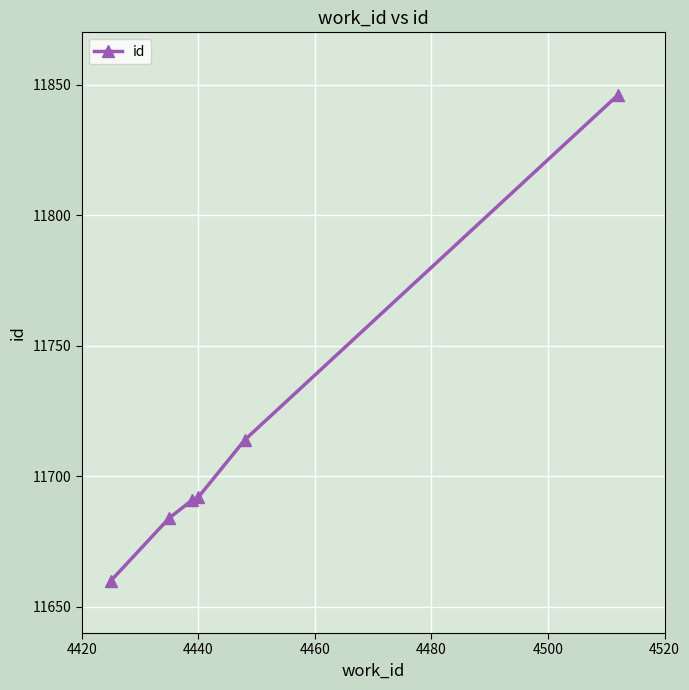

What is the greatest value displayed?

11846